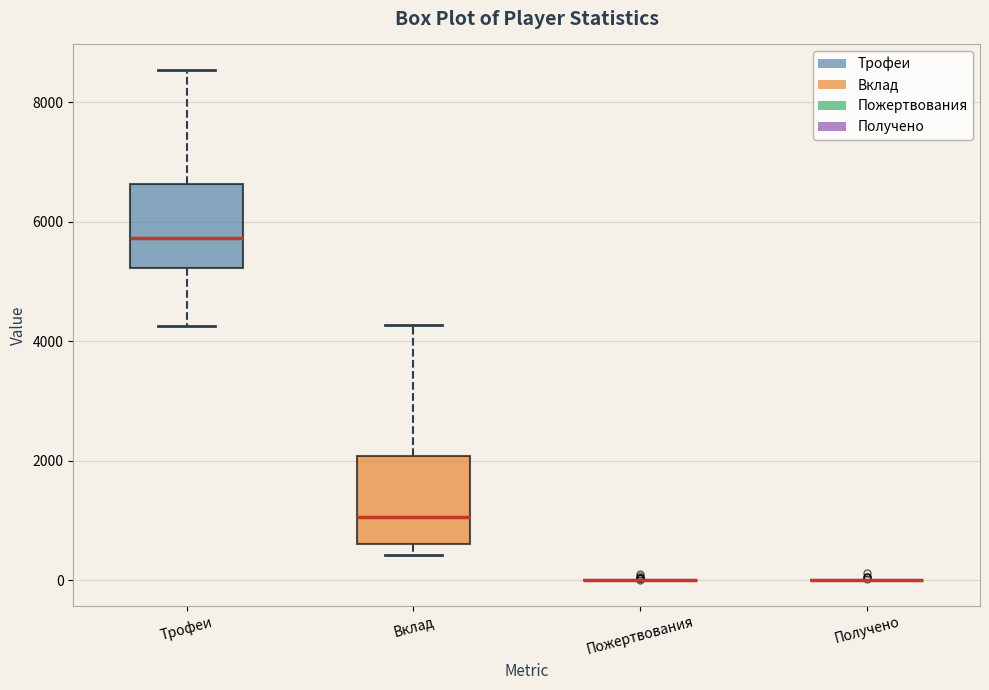

Reading left to right, read every box against the y-axis: the position of its median line, the range the box covers, and the ends of its whiskers. The values are not printed on the chart, so give them approximately, as read against the axis.

Трофеи: median 5800, box 5200 to 6600, whiskers 4200 to 8600
Вклад: median 1000, box 600 to 2000, whiskers 400 to 4200
Пожертвования: box collapsed to a line at 0, whiskers 0 to 0
Получено: box collapsed to a line at 0, whiskers 0 to 0